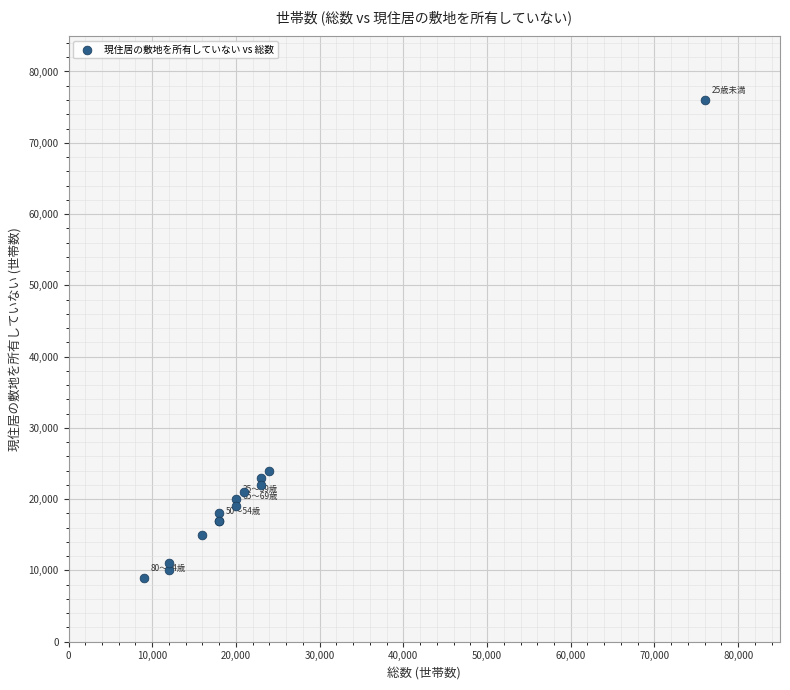

What Y value in the scatter plot is closest to 42500?

24000